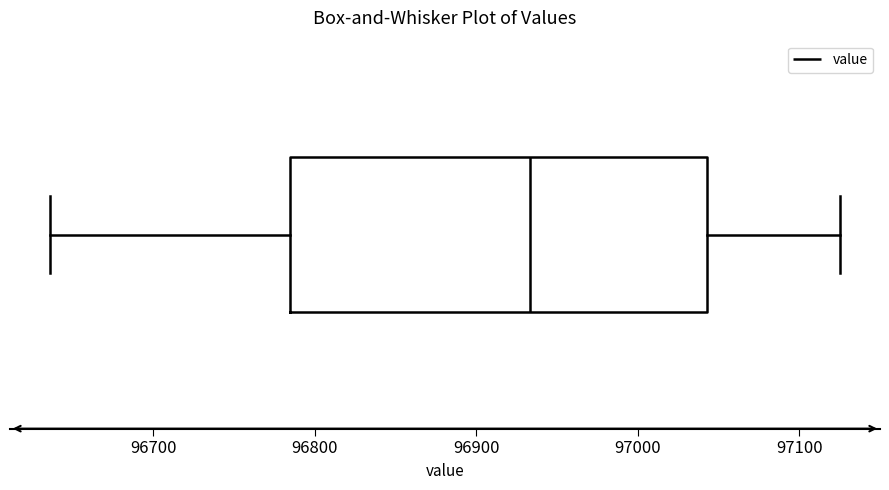

Transcribe this box plot: give where the median line is, the range the box spans, and where the two whiskers end, as read against the x-axis. The values are not printed on the chart, so give them approximately, as read against the axis.

median 96930, box 96780 to 97040, whiskers 96640 to 97130